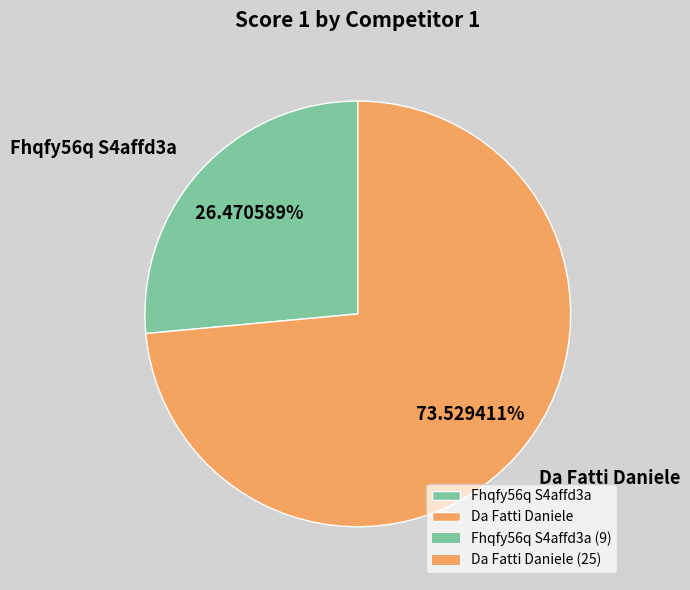

Which slice is the largest?

Da Fatti Daniele